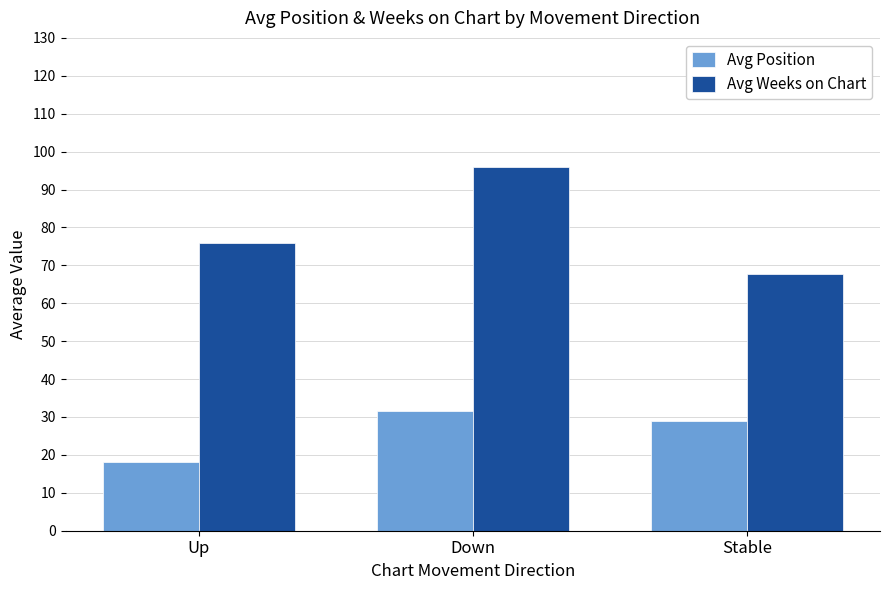

What is the sum of all Avg Position values?

78.6